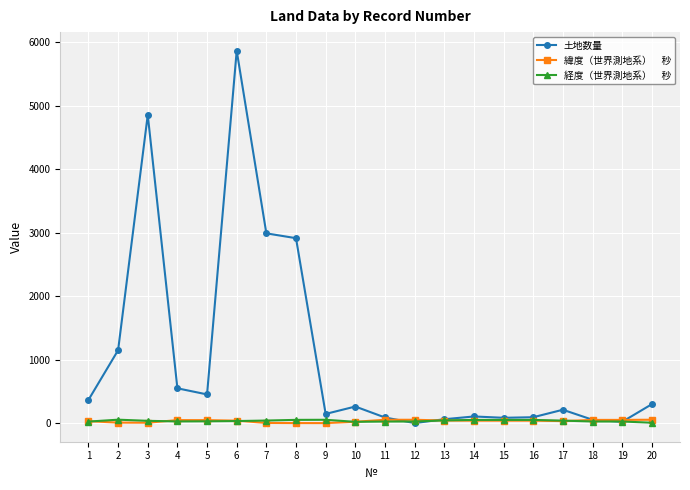

What is the maximum value shown in the chart?

5863.5